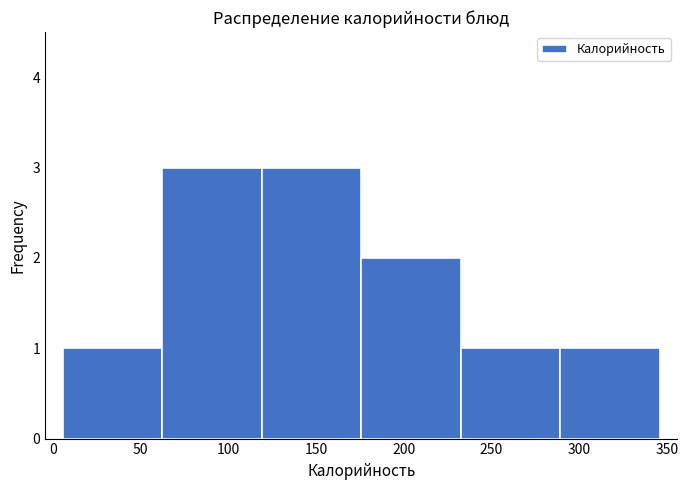

What is the height of the bar covering 120 to 175 on the x-axis? Neither the bar edges nor the heights are printed on the chart, so give them approximately, as read against the axes.

3